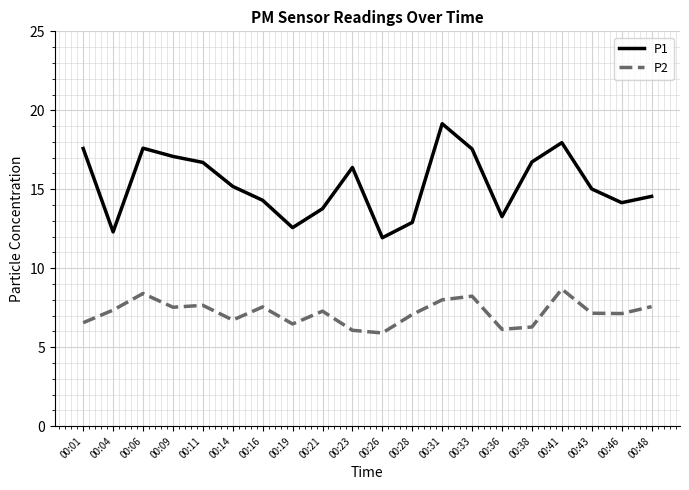

What is the lowest value of the P2 series?

5.9